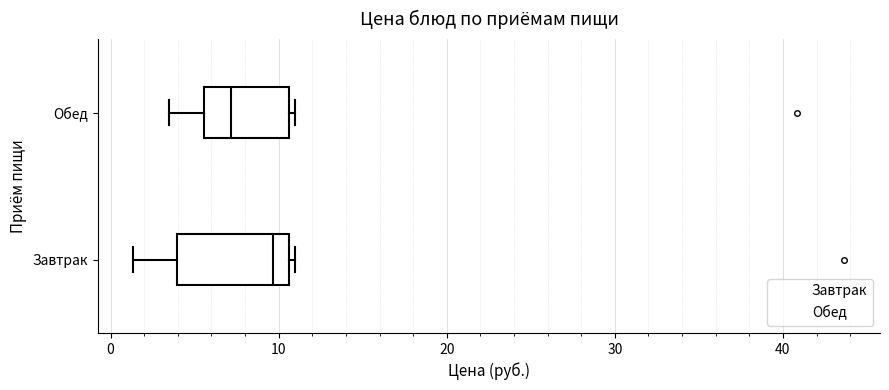

Which box's median line is the furthest to the right?

Завтрак